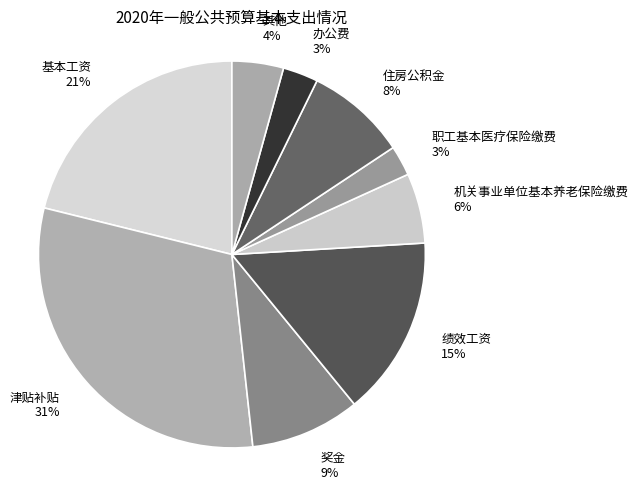

Is it true that 住房公积金 is 2% of the pie?

False